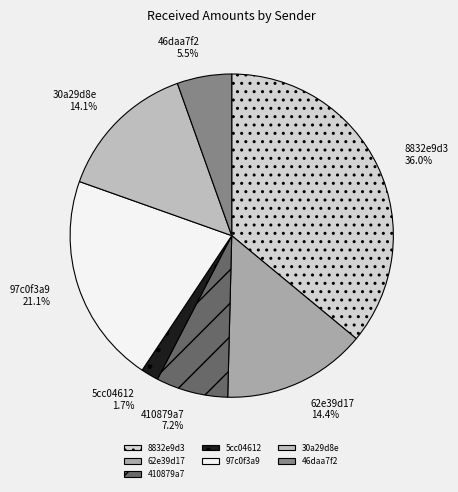

Does 30a29d8e represent more than half of the total?

No